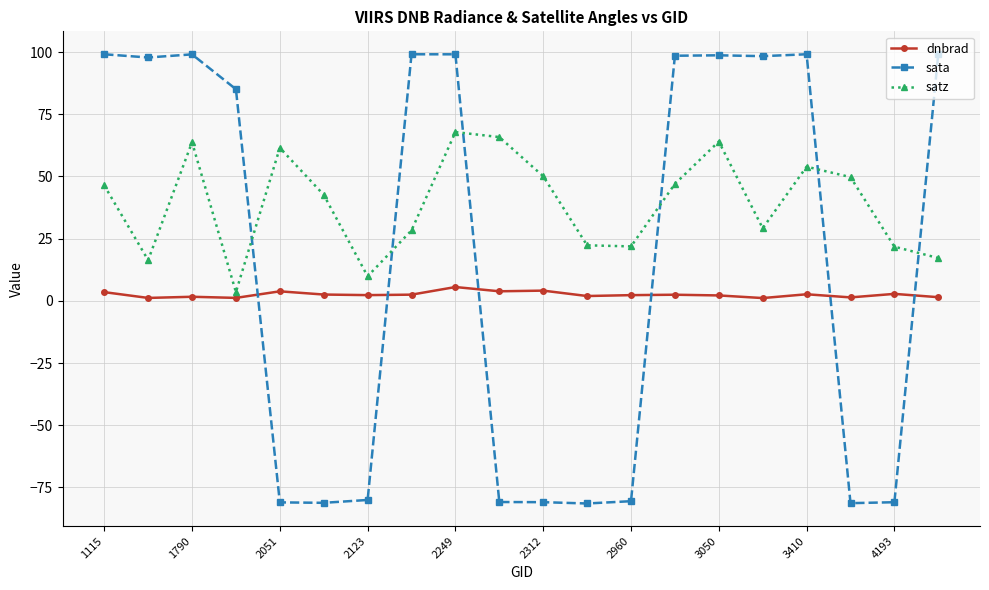

Does the chart display data point markers on the line(s)?

Yes